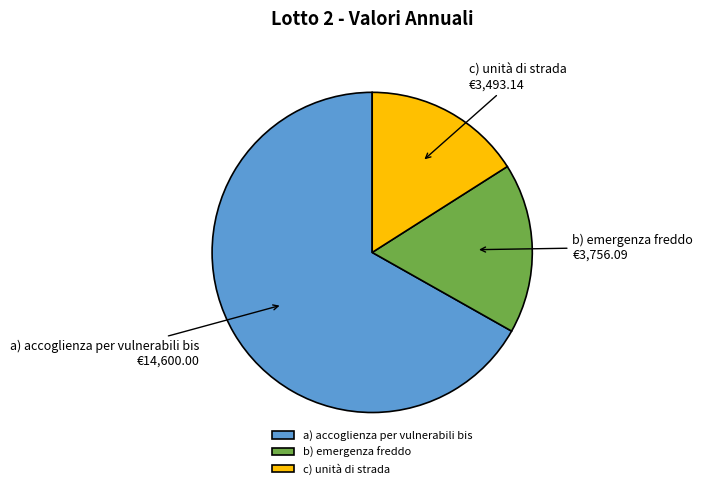

Approximately how many times larger is the value at b) emergenza freddo compared to c) unità di strada?

1.1